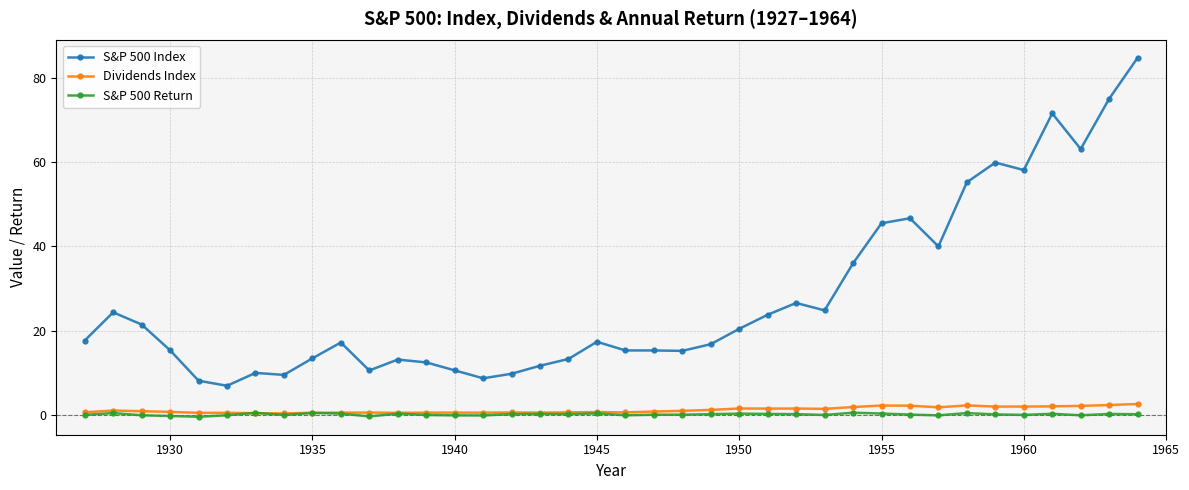

Which series has the largest range (max minus min)?

S&P 500 Index